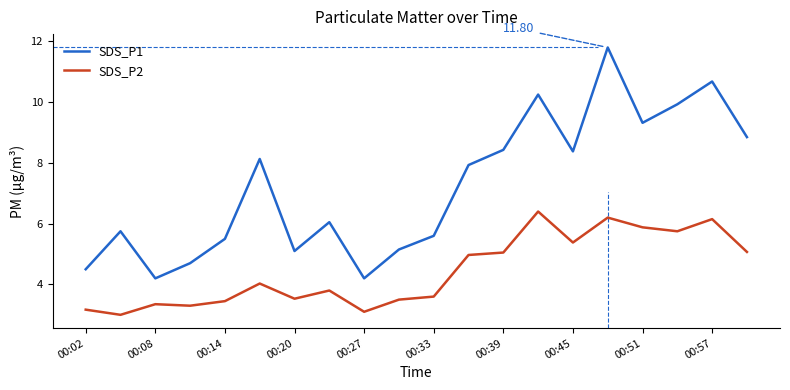

True or false: SDS_P2 and SDS_P1 intersect in this chart.

False